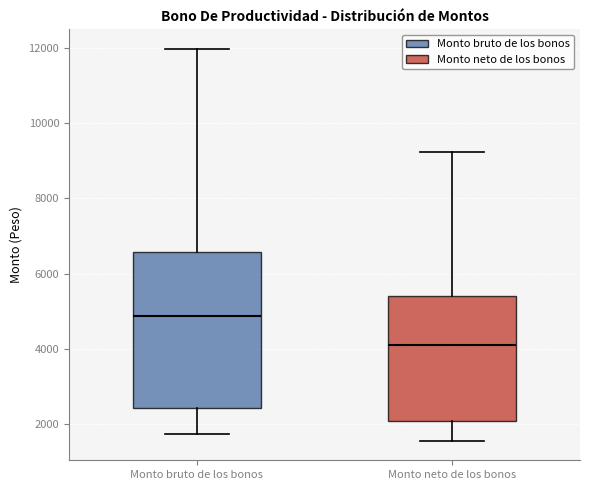

Which box's median line is the lowest?

Monto neto de los bonos